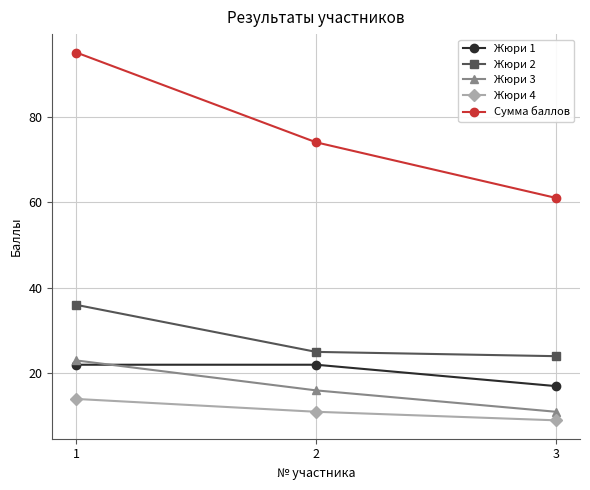

The value of Жюри 3 at 3 is 11. True or false?

True